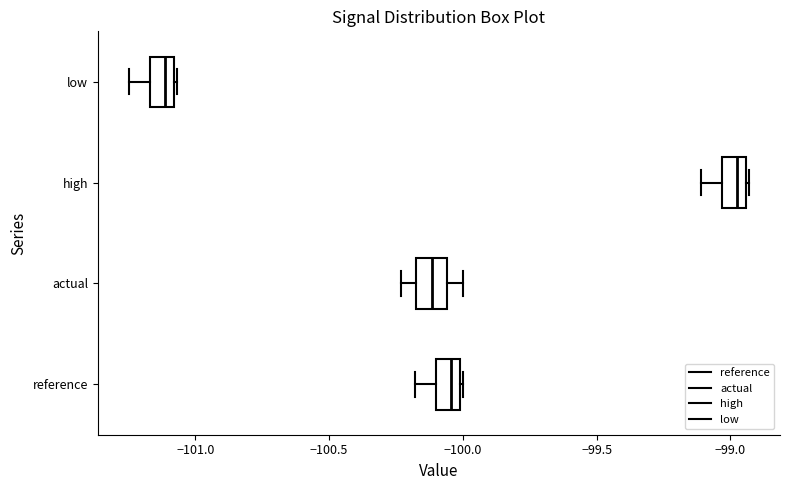

Where is the right edge of the box for high on the x-axis? The values are not printed on the chart, so give them approximately, as read against the axis.

-98.95